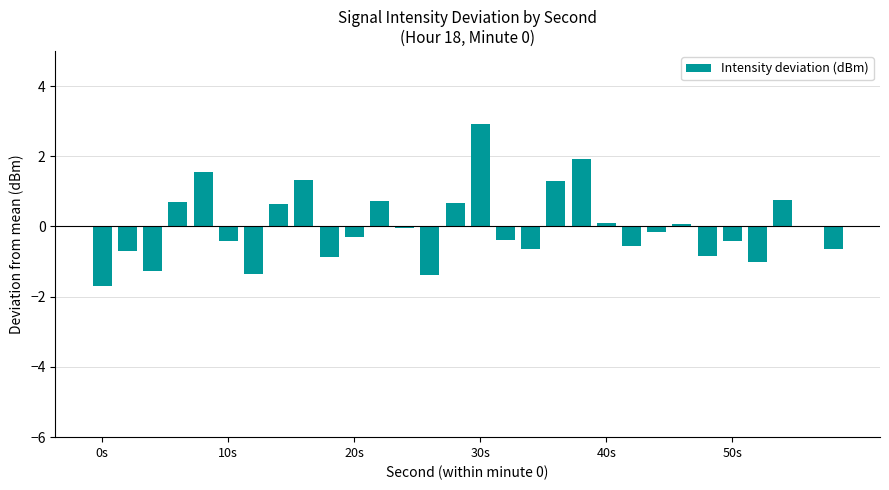

What is the maximum value shown in the chart?

2.9